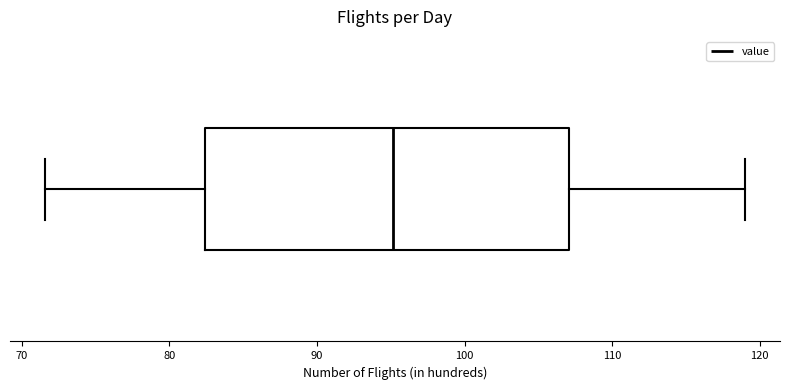

Read this box plot against the x-axis: the position of the median line, the range covered by the box, and the ends of both whiskers. The values are not printed on the chart, so give them approximately, as read against the axis.

median 95, box 82 to 107, whiskers 72 to 119